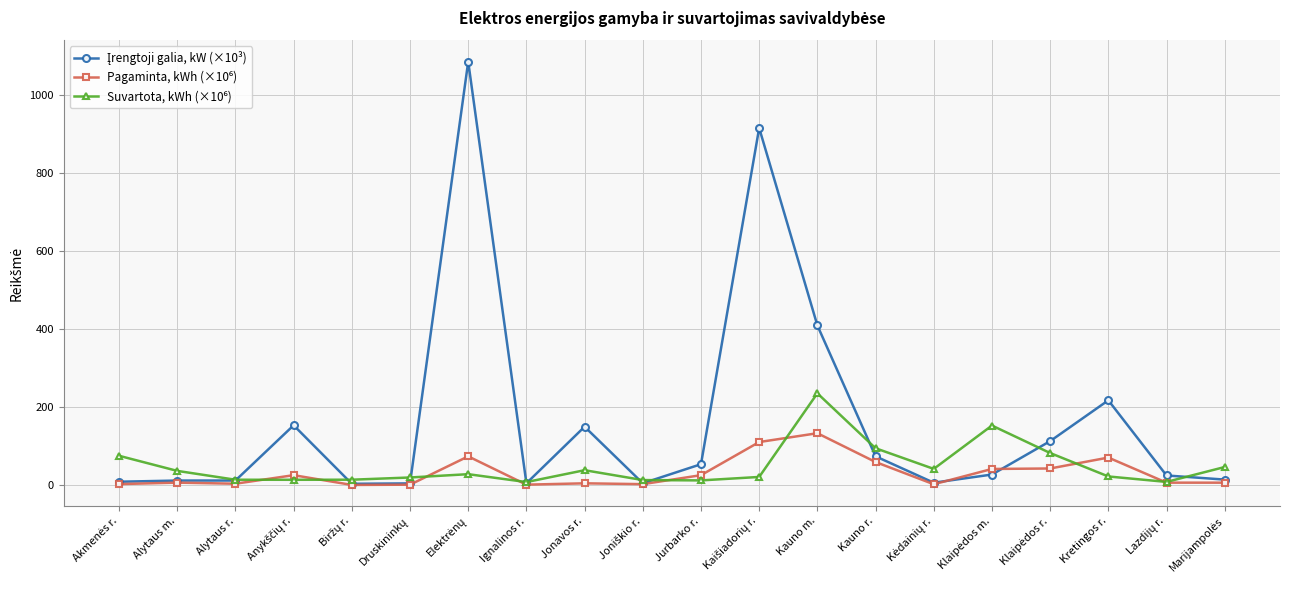

What is the label of the 12th point from the right?

Jonavos r.